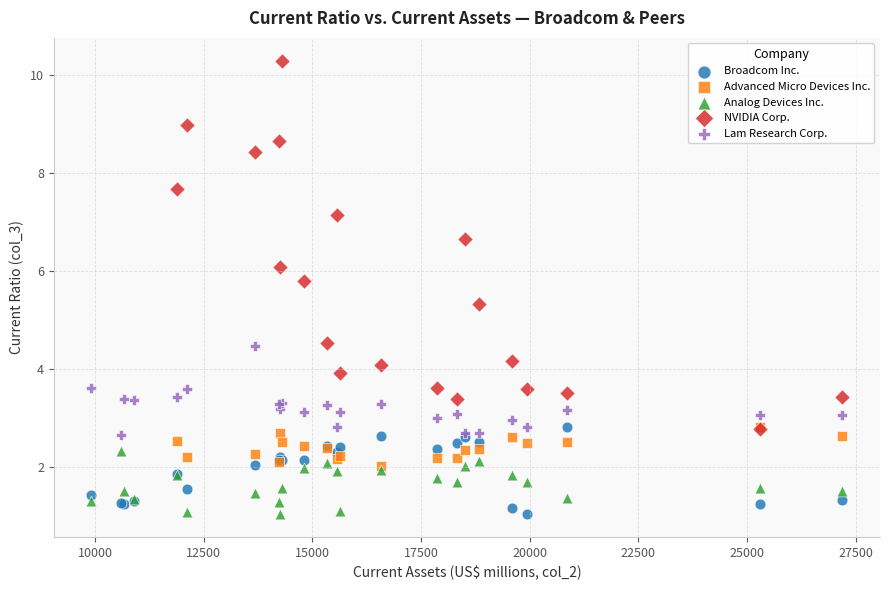

Which series reaches the maximum Y coordinate?

NVIDIA Corp.